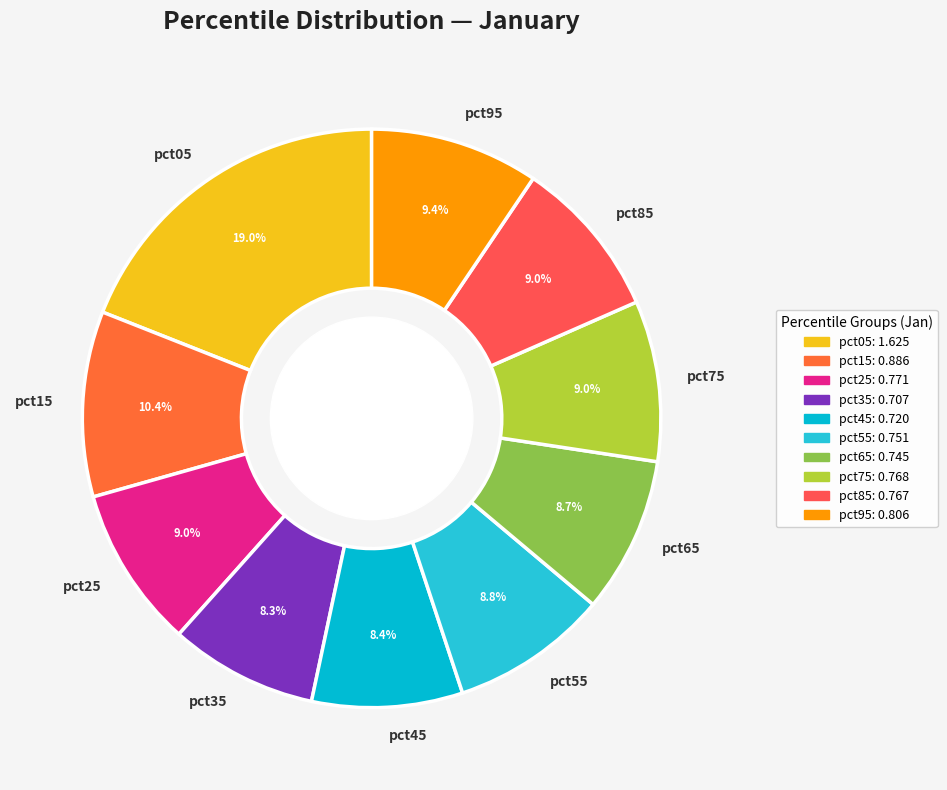

Is pct15 the majority of the pie?

No